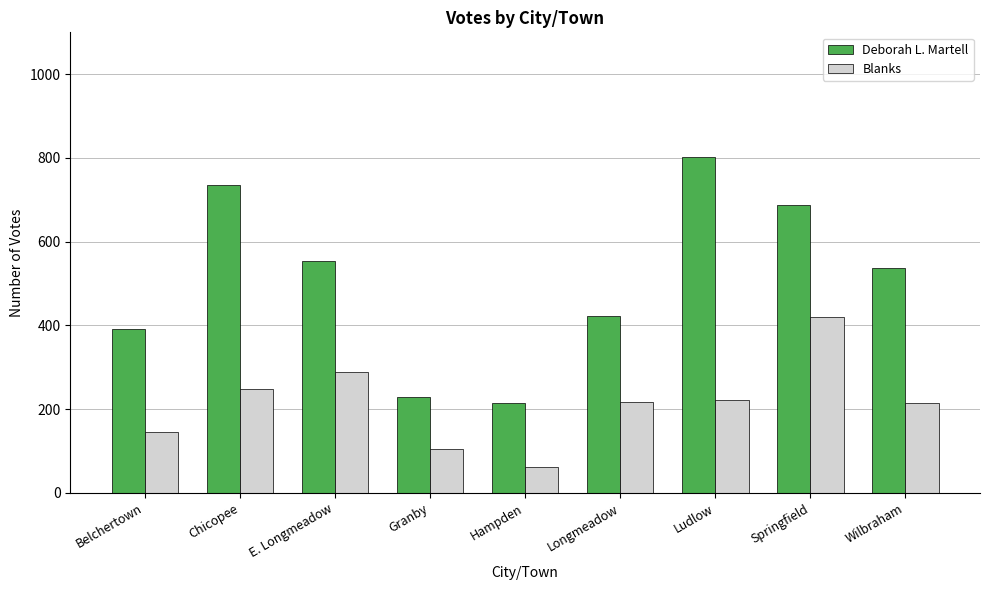

What is the value of the Deborah L. Martell bar at the 6th from the left?

422